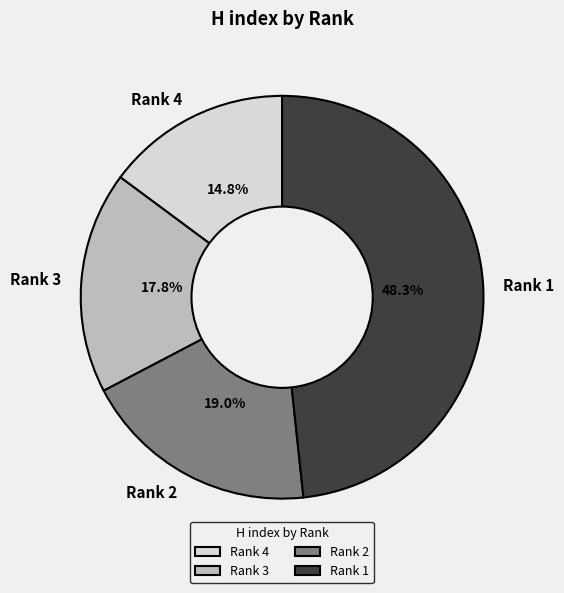

Rank the categories by value from highest to lowest.

Rank 1, Rank 2, Rank 3, Rank 4